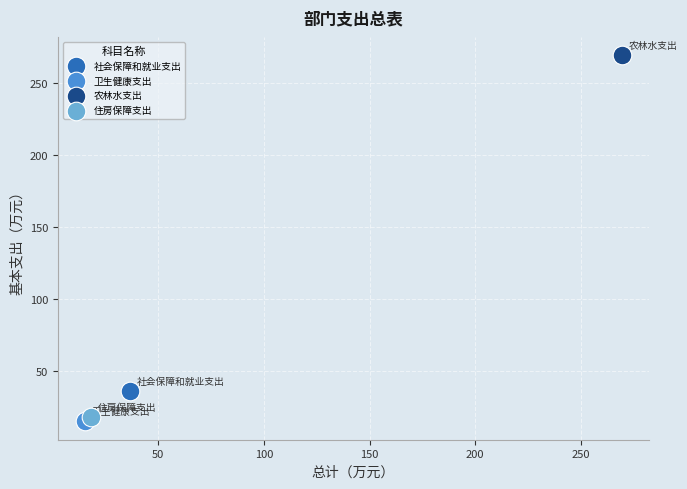

What are all the series names shown in the legend?

社会保障和就业支出, 卫生健康支出, 农林水支出, 住房保障支出